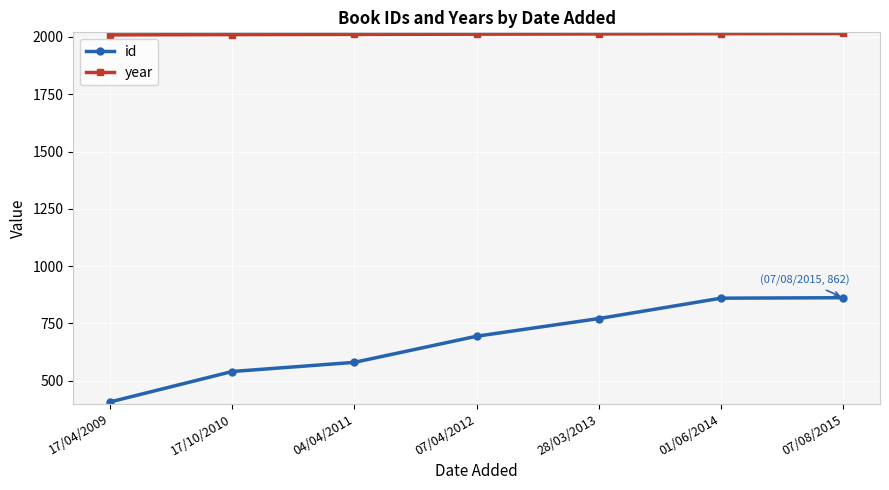

What position from the right is 17/10/2010?

6